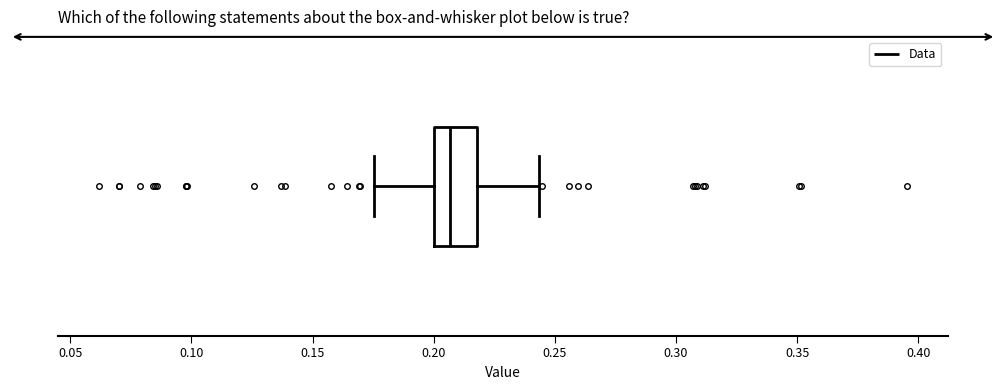

Where is the right edge of the box on the x-axis? The values are not printed on the chart, so give them approximately, as read against the axis.

0.220